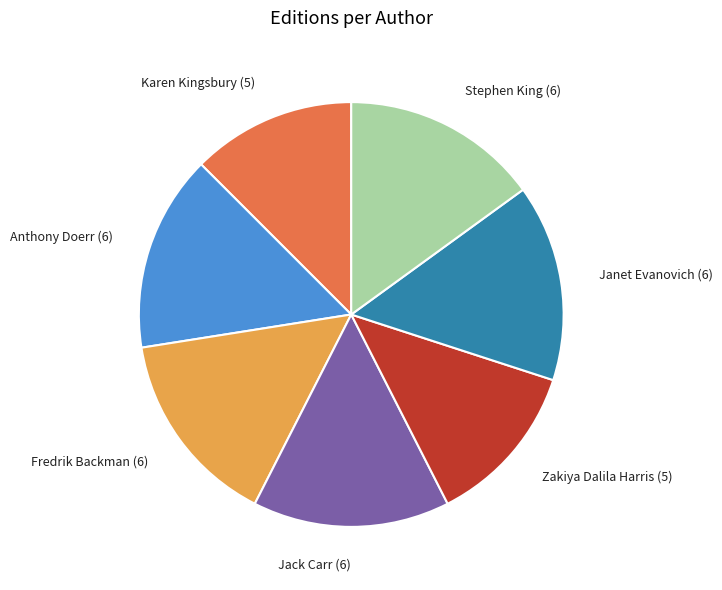

Does any single category account for the majority?

No